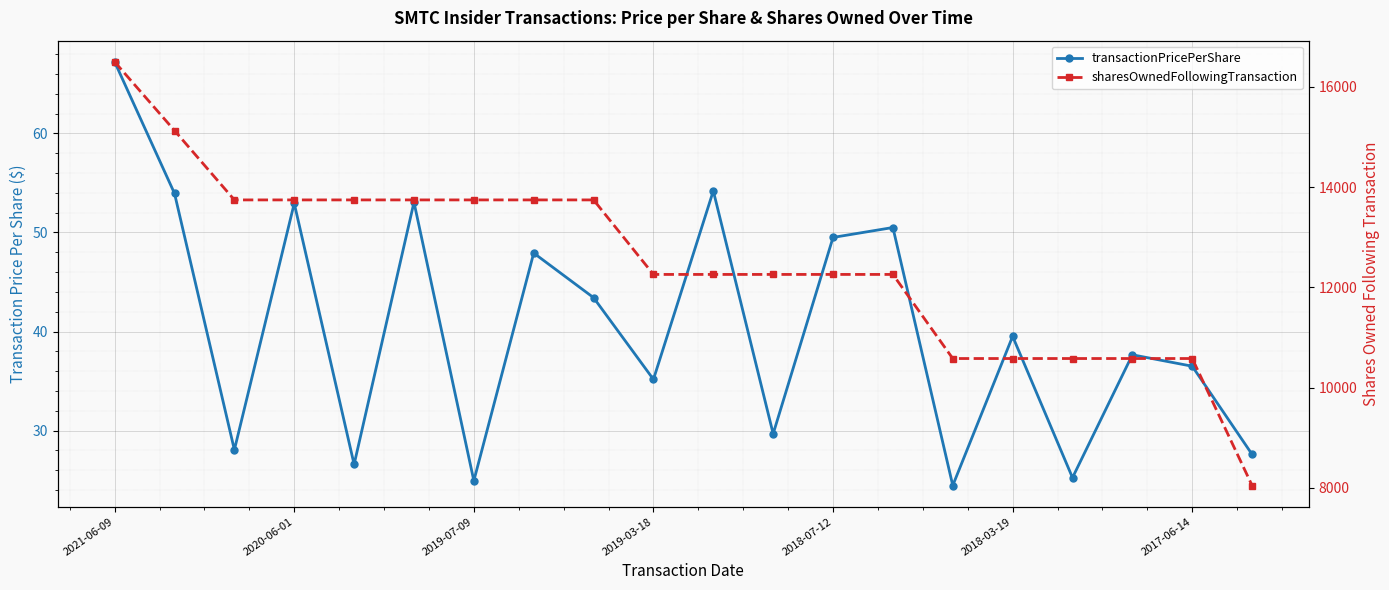

List the series in order of their overall mean, lowest first.

transactionPricePerShare, sharesOwnedFollowingTransaction